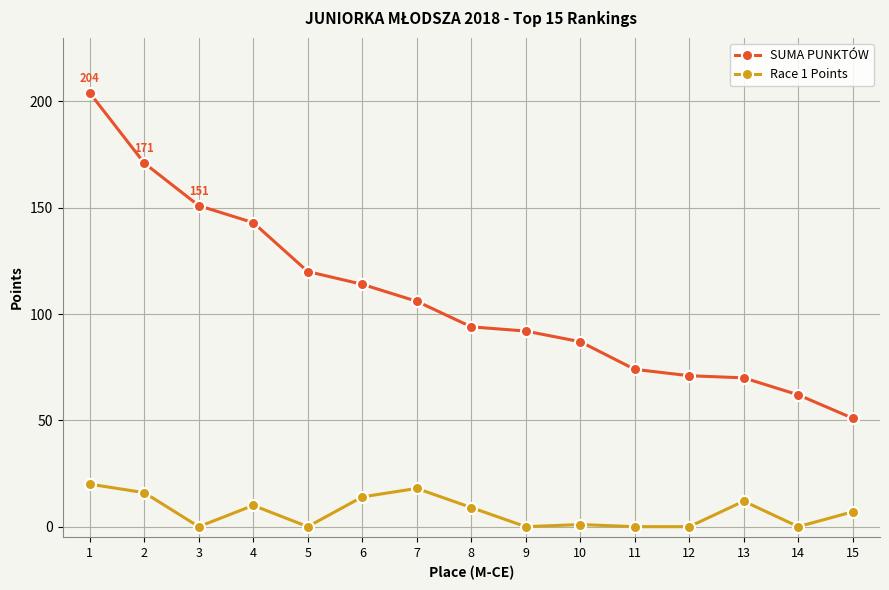

Where is the first local maximum for Race 1 Points?

4